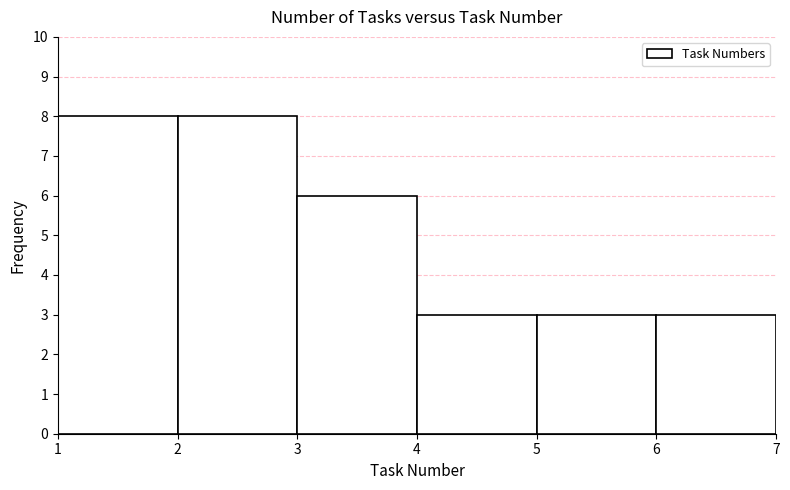

Reading left to right, list every bar in this chart as the range it spans on the x-axis followed by its height. The values are not printed on the chart, so give them approximately, as read against the axis.

1 to 2: 8
2 to 3: 8
3 to 4: 6
4 to 5: 3
5 to 6: 3
6 to 7: 3